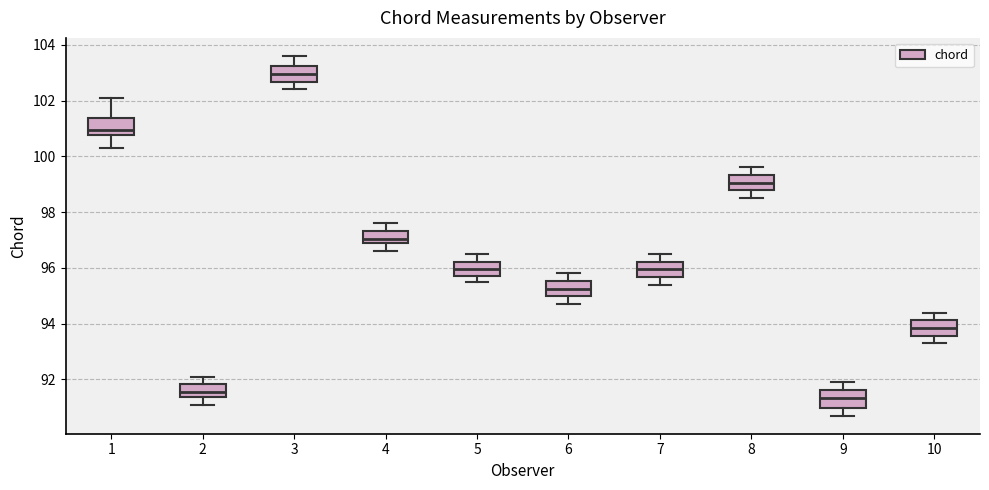

Which box's median line is the highest?

3